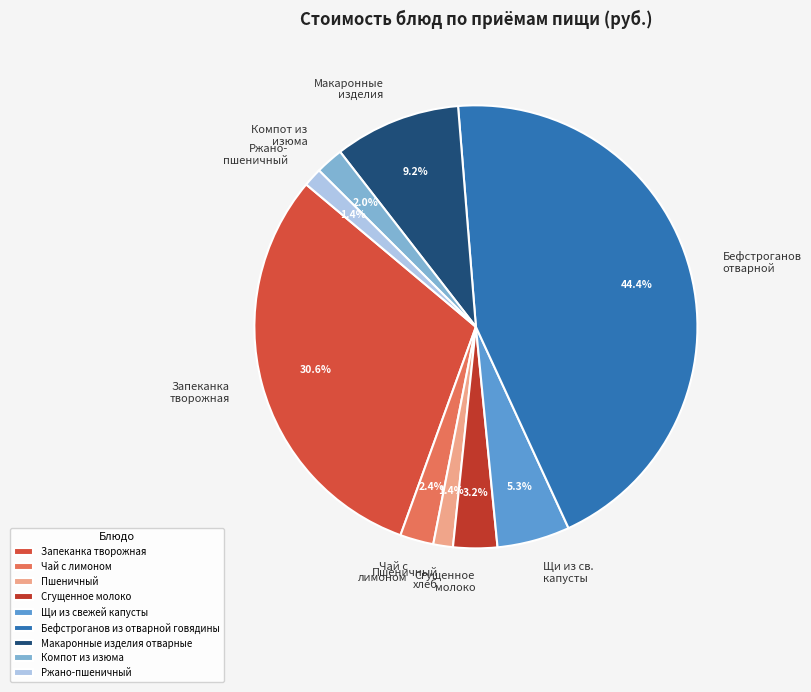

What percentage is the Компот из изюма slice, to the nearest percent?

2%